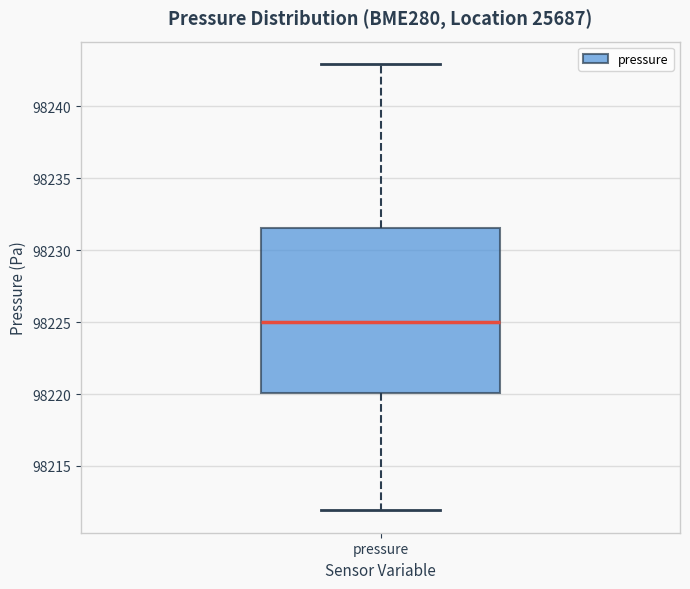

Read this box plot against the y-axis: the position of the median line, the range covered by the box, and the ends of both whiskers. The values are not printed on the chart, so give them approximately, as read against the axis.

median 98225.0, box 98220.0 to 98231.5, whiskers 98212.0 to 98243.0